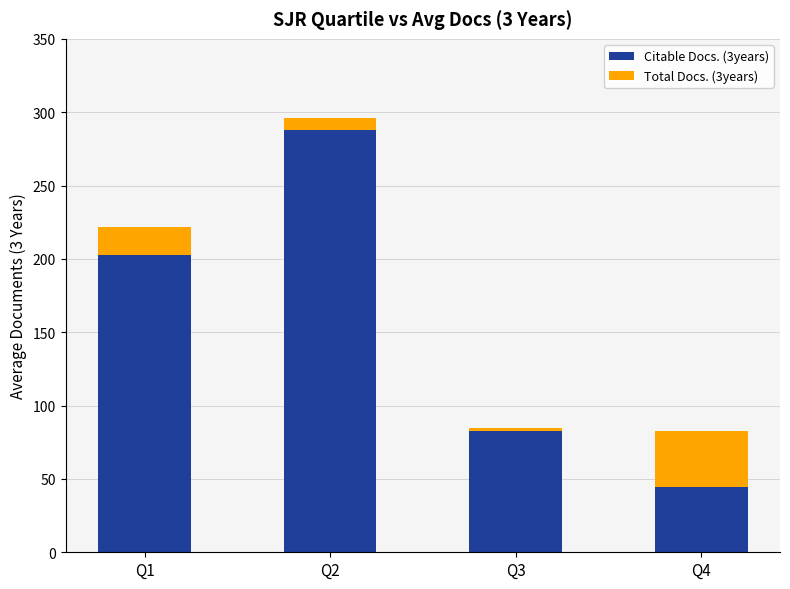

Reading left to right, transcribe the values for Citable Docs. (3years).

Q1=202.5	Q2=288.0	Q3=83.0	Q4=44.5